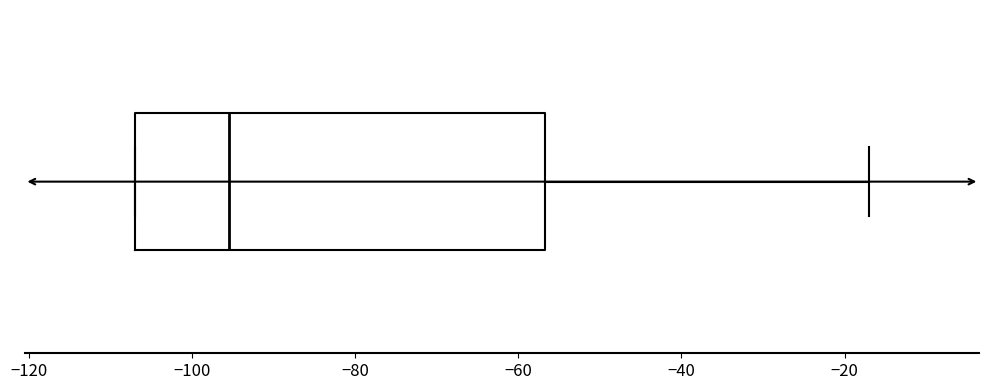

Transcribe this box plot: give where the median line is, the range the box spans, and where the two whiskers end, as read against the x-axis. The values are not printed on the chart, so give them approximately, as read against the axis.

median -96, box -106 to -56, whiskers -106 to -16